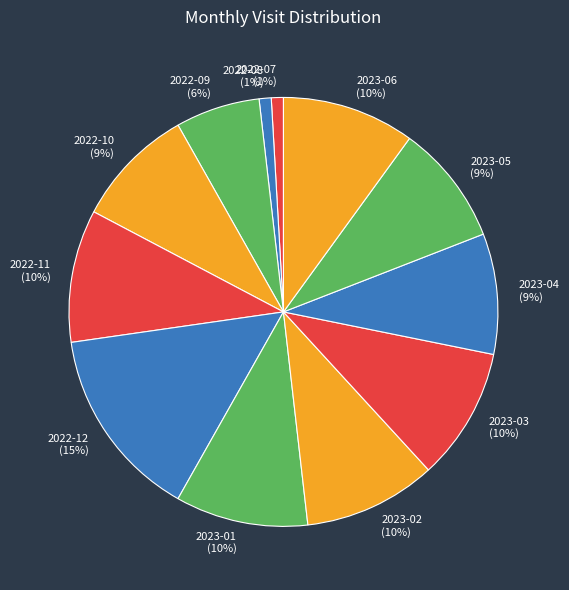

Combined, do 2022-09 and 2022-08 account for over 50%?

No